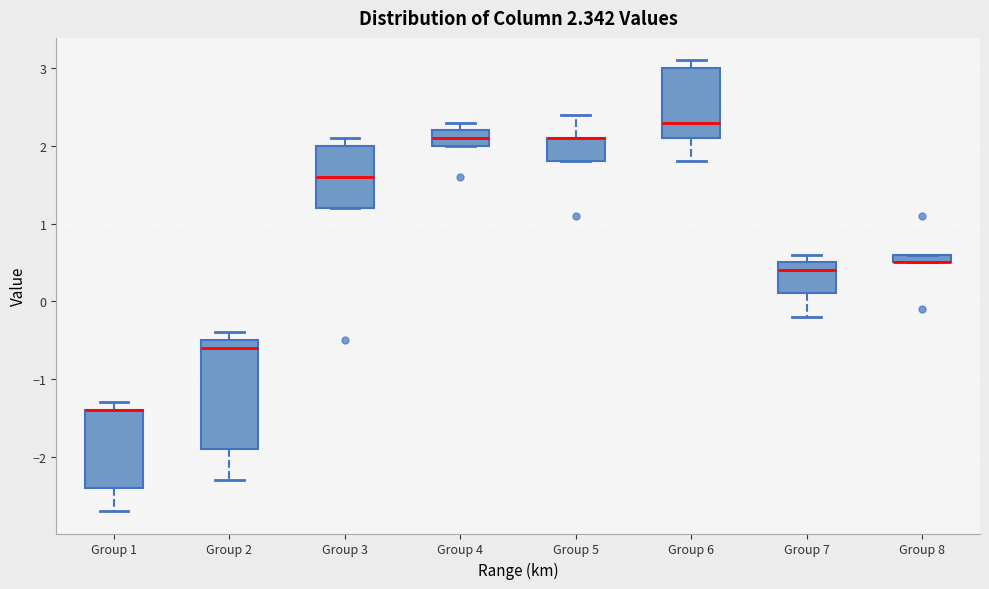

Which box is the tallest, from its lower edge to its upper edge?

Group 2